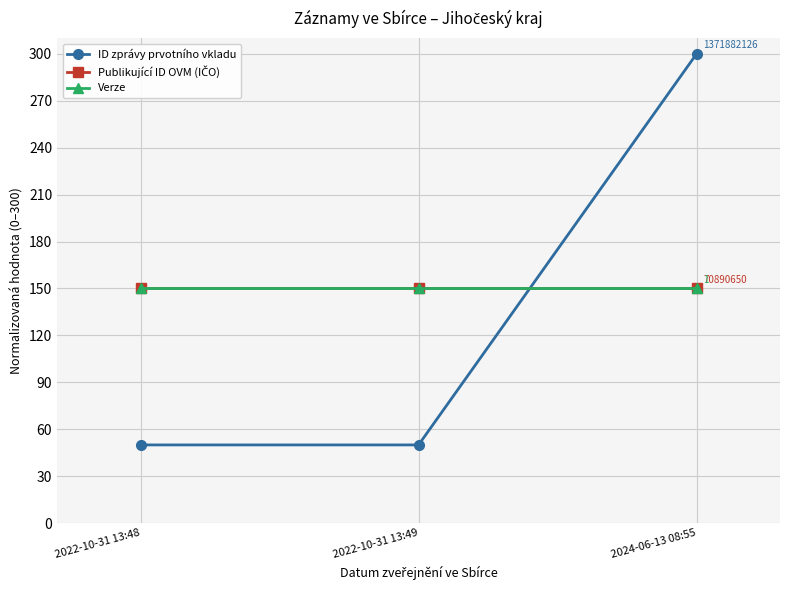

Between 2022-10-31 13:48 and 2022-10-31 13:49, which series saw the biggest shift?

ID zprávy prvotního vkladu